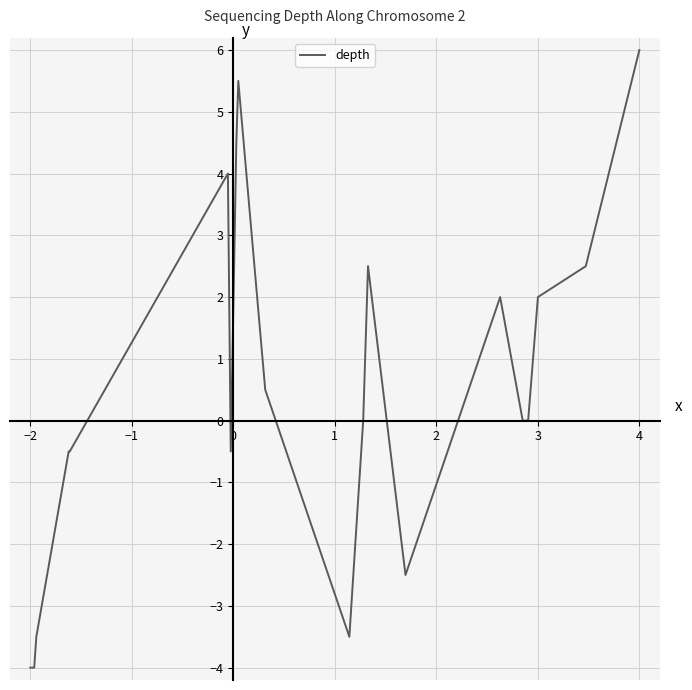

What is the greatest value displayed?

6.0